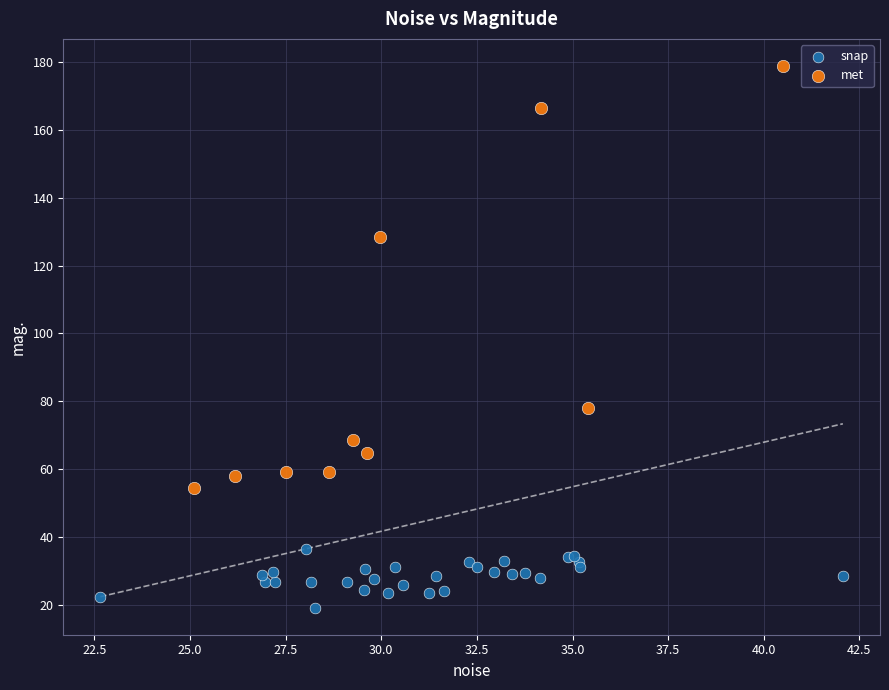

Which series has the widest spread of Y values?

met